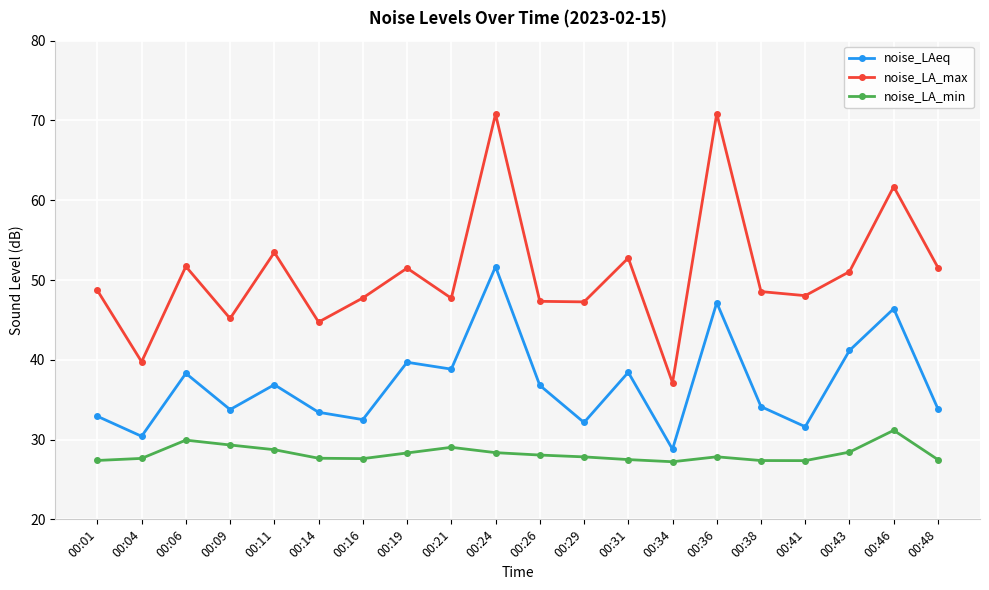

Rank the series at 00:48 from highest to lowest value.

noise_LA_max, noise_LAeq, noise_LA_min